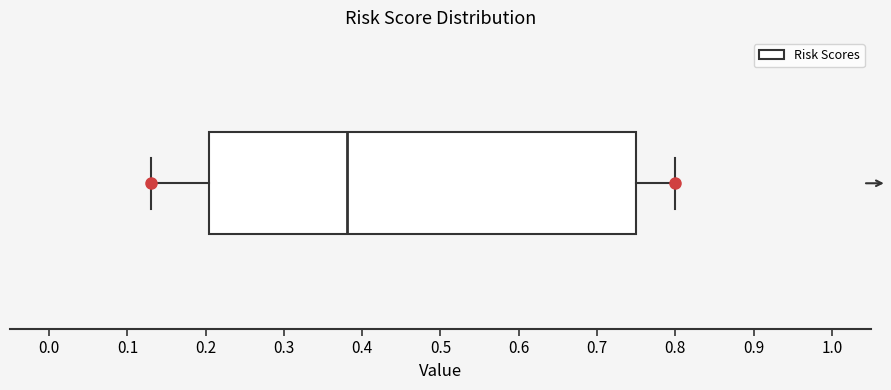

Read this box plot against the x-axis: the position of the median line, the range covered by the box, and the ends of both whiskers. The values are not printed on the chart, so give them approximately, as read against the axis.

median 0.38, box 0.20 to 0.75, whiskers 0.13 to 0.80